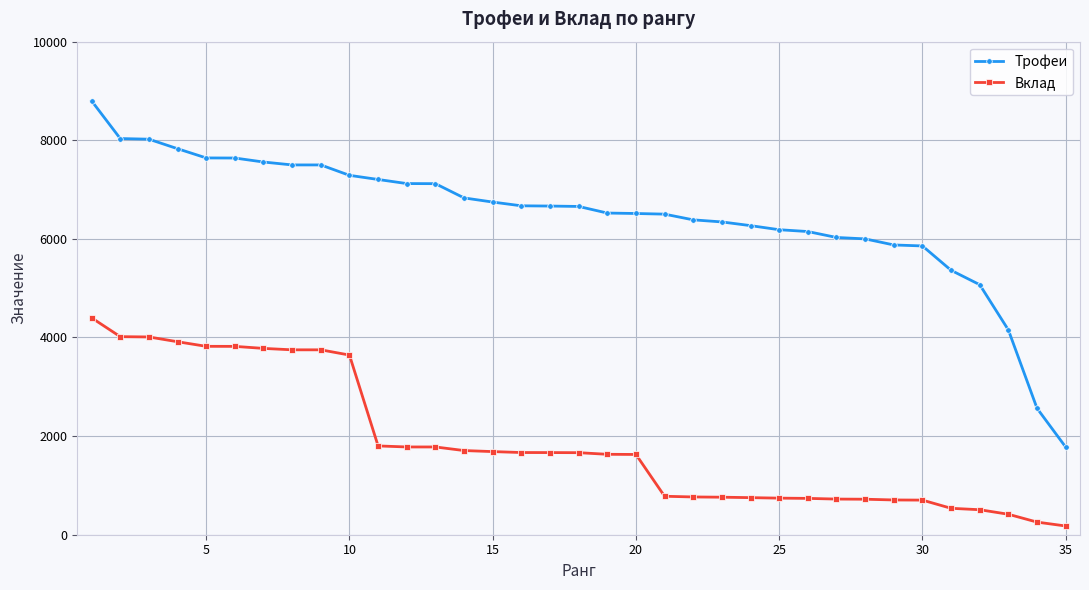

Rank the series by their average value, from highest to lowest.

Трофеи, Вклад